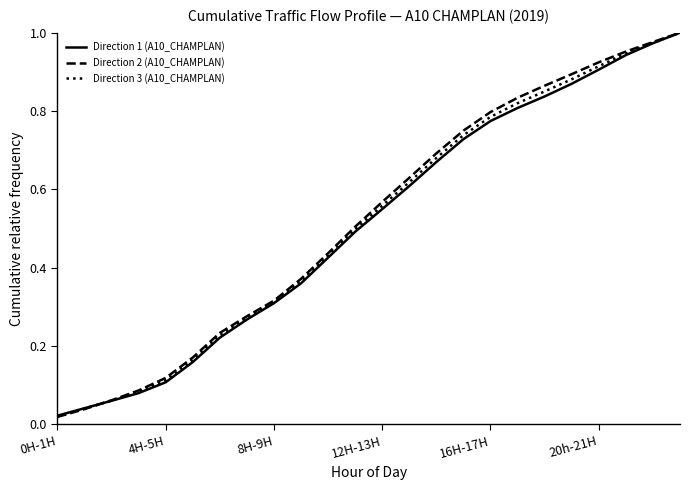

Which series has the largest range (max minus min)?

Direction 2 (A10_CHAMPLAN)